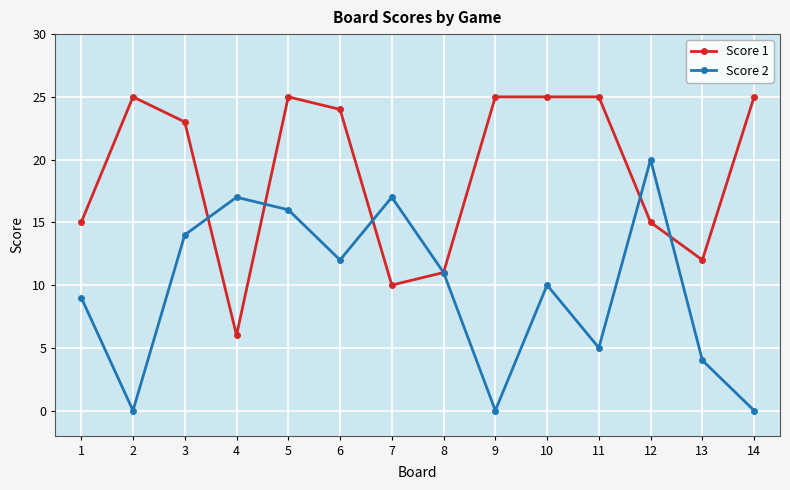

Reading left to right, list all the values displayed in this chart.

Score 1: 1=15	2=25	3=23	4=6	5=25	6=24	7=10	8=11	9=25	10=25	11=25	12=15	13=12	14=25
Score 2: 1=9	2=0	3=14	4=17	5=16	6=12	7=17	8=11	9=0	10=10	11=5	12=20	13=4	14=0